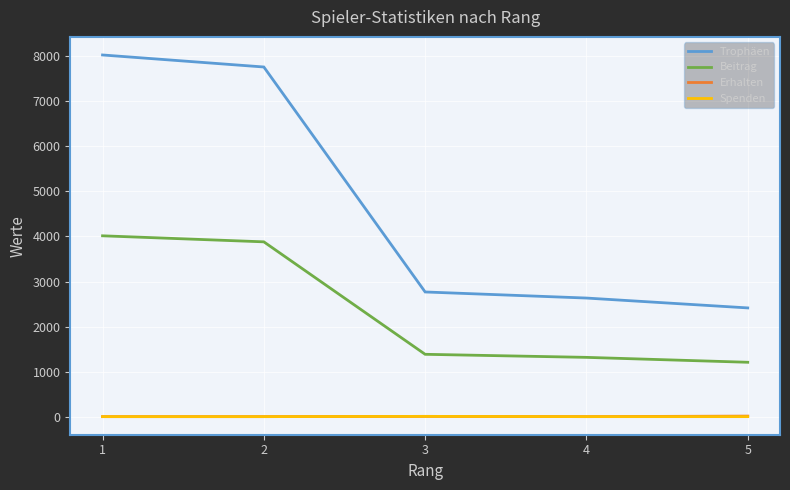

Which series has the largest total across all categories?

Trophäen